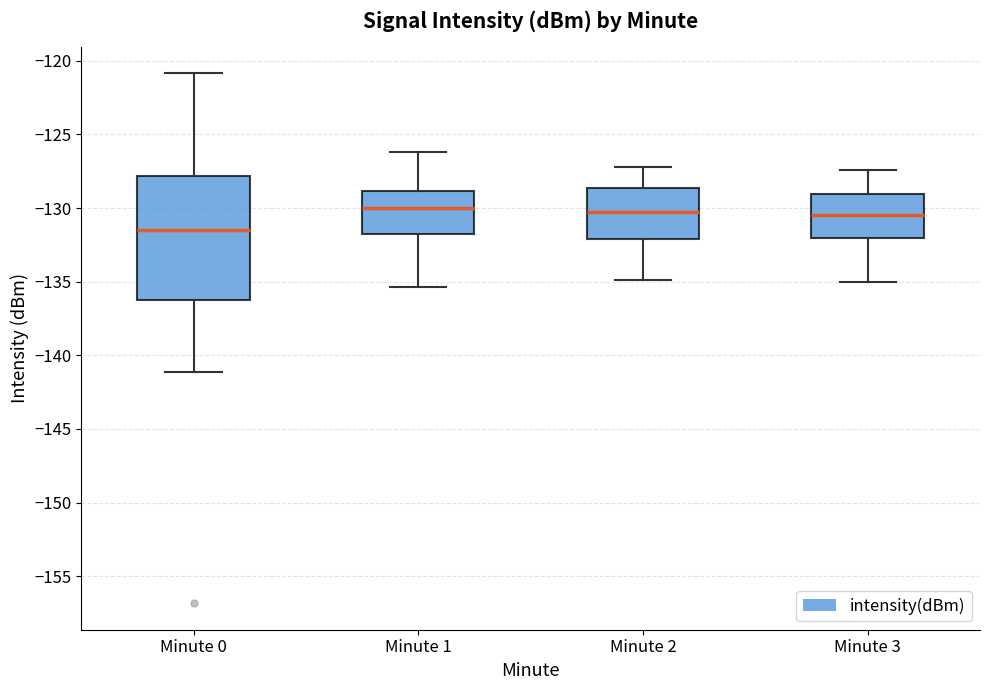

Where does the lower whisker of the box for Minute 2 end on the y-axis? The values are not printed on the chart, so give them approximately, as read against the axis.

-135.0